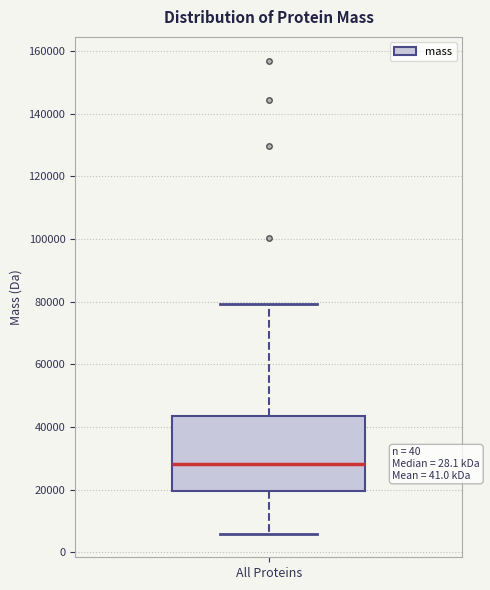

Transcribe this box plot: give where the median line is, the range the box spans, and where the two whiskers end, as read against the y-axis. The values are not printed on the chart, so give them approximately, as read against the axis.

median 28000, box 20000 to 44000, whiskers 6000 to 80000